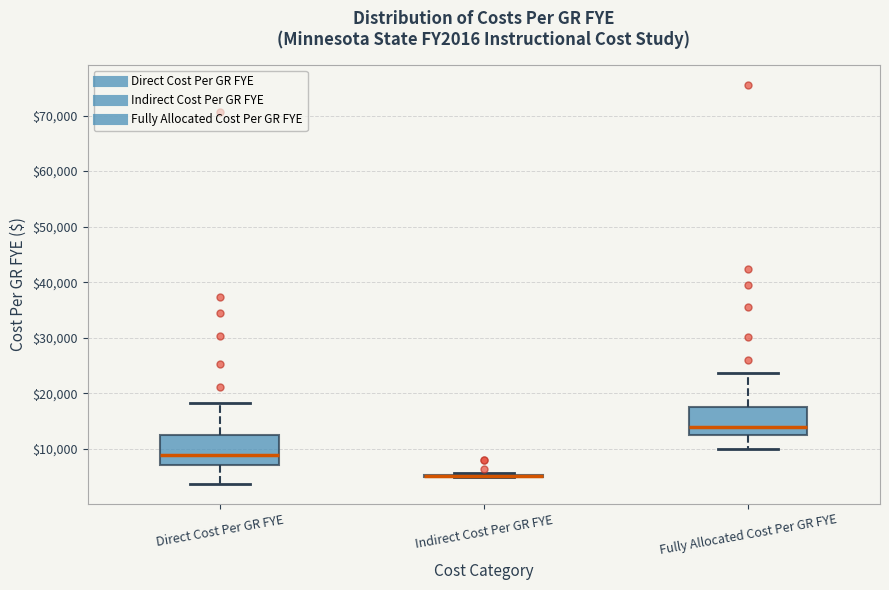

Where is the lower edge of the box for Direct Cost Per GR FYE on the y-axis? The values are not printed on the chart, so give them approximately, as read against the axis.

7000